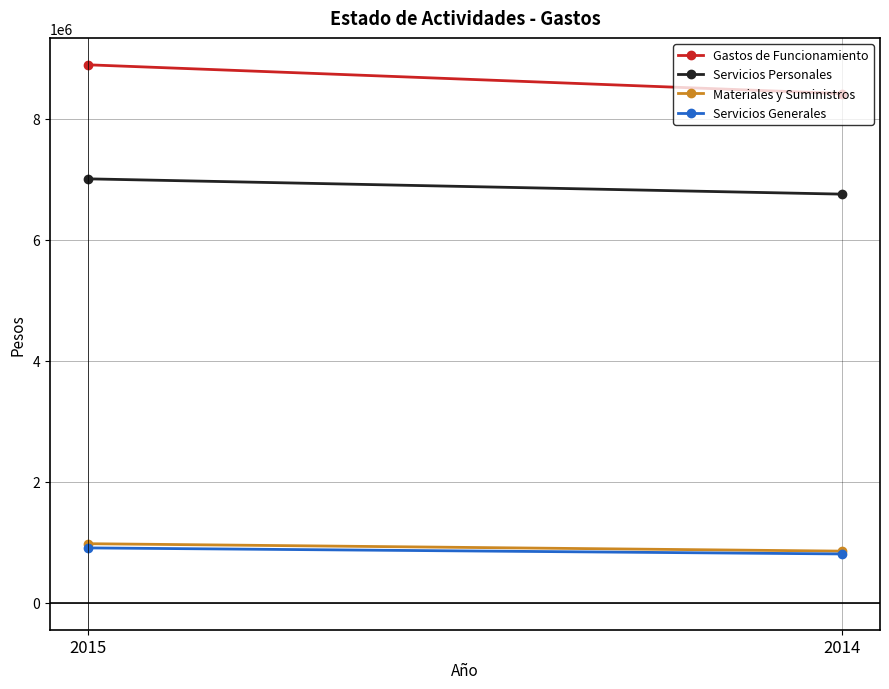

How many distinct data groups are displayed?

4